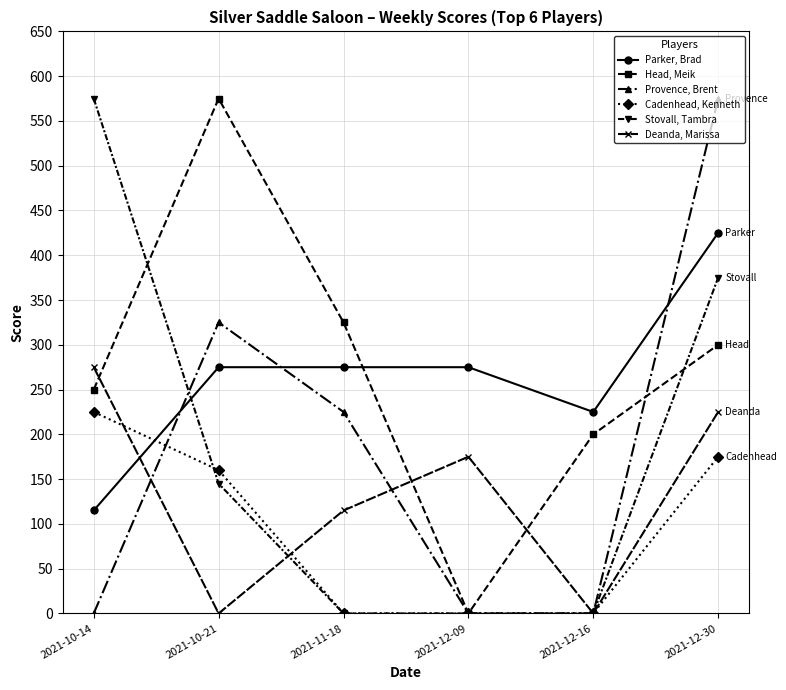

The value of Head, Meik at 2021-12-16 is 200. True or false?

True